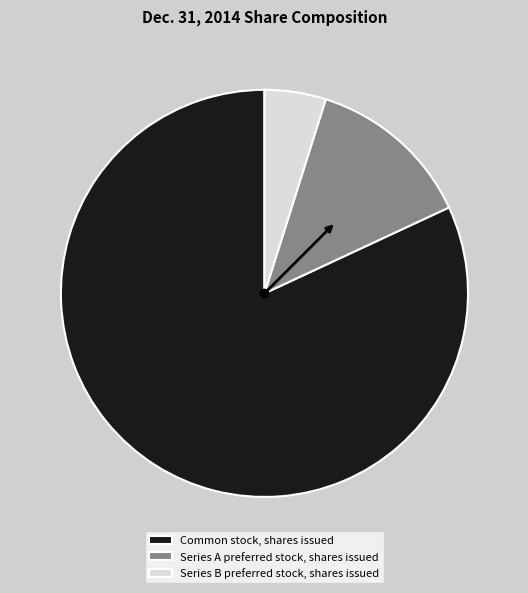

True or false: Series A preferred stock, shares issued accounts for 13% of the total.

True